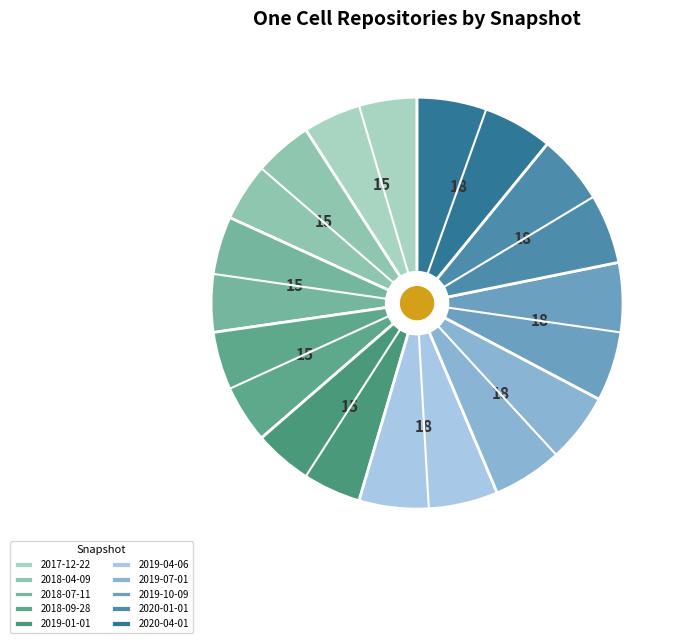

What is the total percentage of 2019-04-06 and 2018-04-09?

20.0%